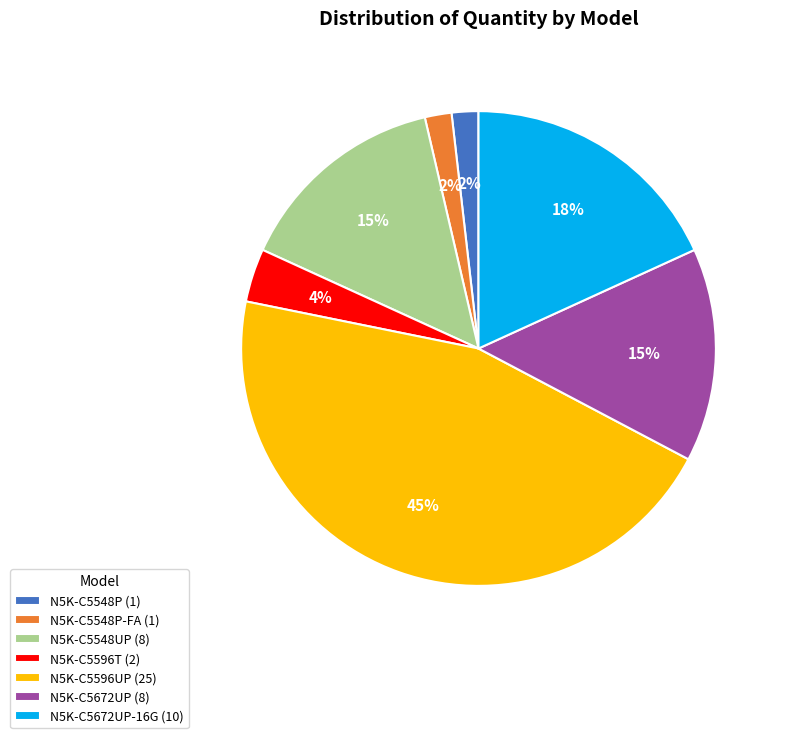

Is there any slice that represents more than half of the pie?

No